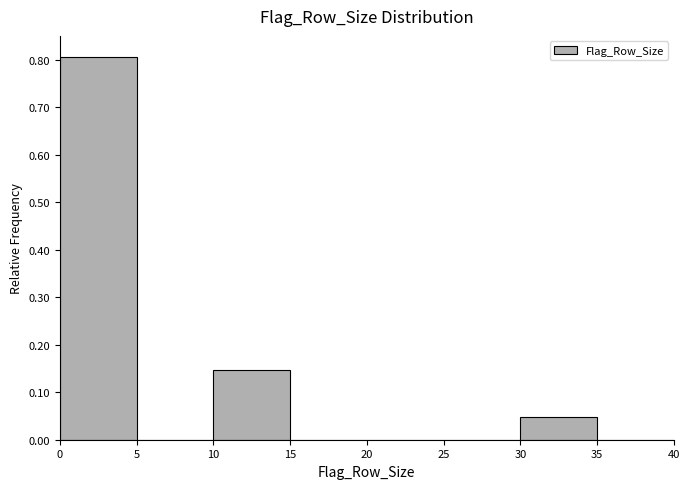

Reading left to right, list every bar in this chart as the range it spans on the x-axis followed by its height. The values are not printed on the chart, so give them approximately, as read against the axis.

0 to 5: 0.80
5 to 10: 0
10 to 15: 0.15
15 to 20: 0
20 to 25: 0
25 to 30: 0
30 to 35: 0.05
35 to 40: 0